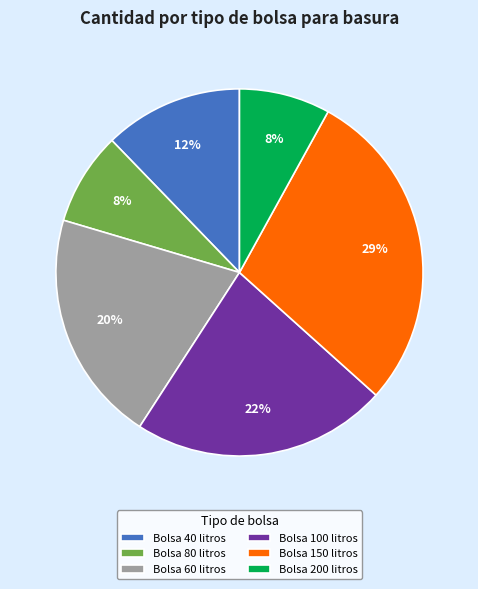

To the nearest percent, what percentage of the pie is Bolsa 60 litros?

20%